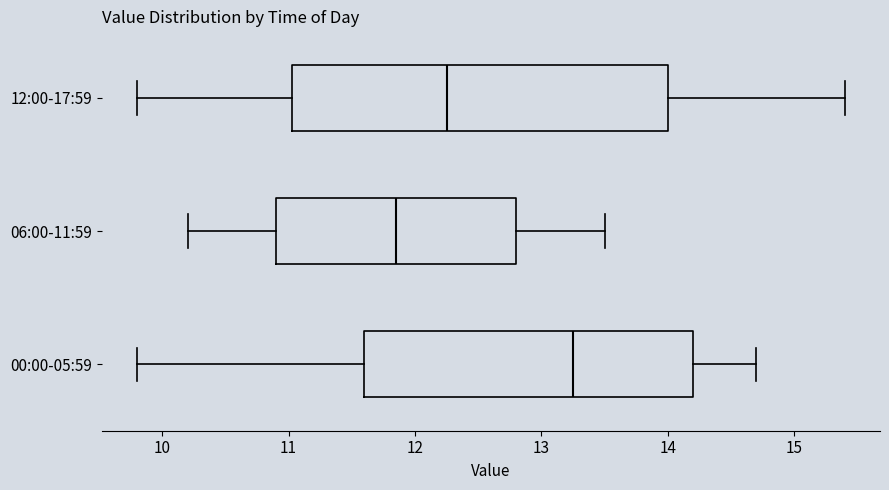

Which box's median line is the furthest to the left?

06:00-11:59